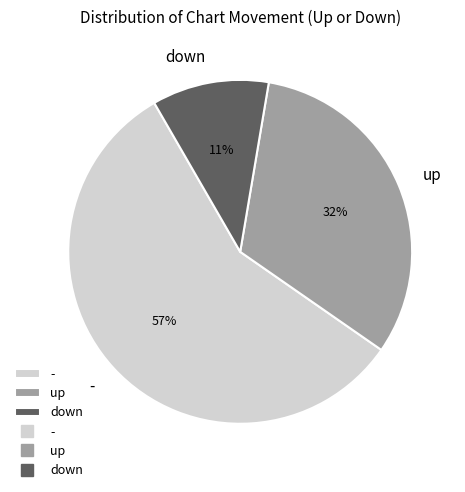

To the nearest percent, what percentage of the pie is up?

32%